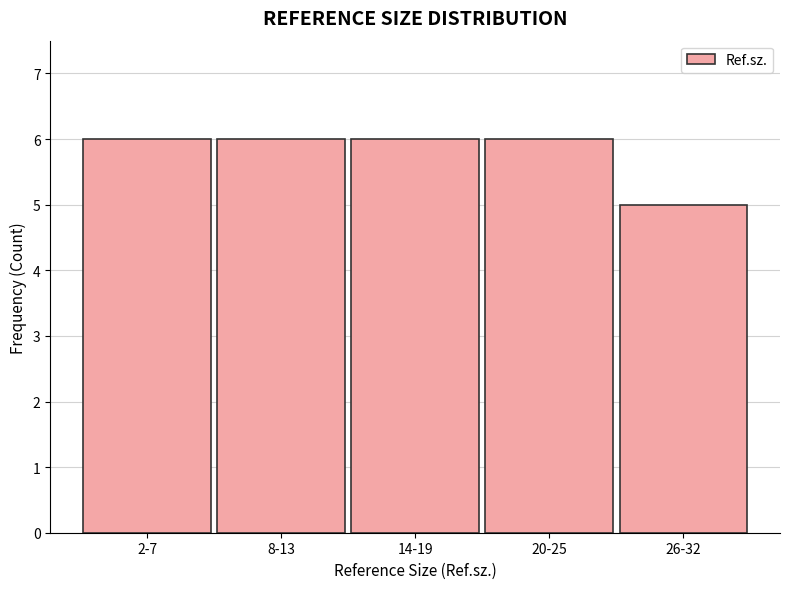

Reading left to right, list all the values displayed in this chart.

2-7=6	8-13=6	14-19=6	20-25=6	26-32=5